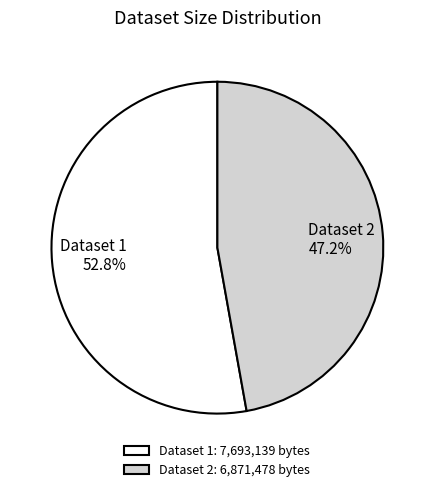

Approximately how many times larger is the value at Dataset 1 compared to Dataset 2?

1.1